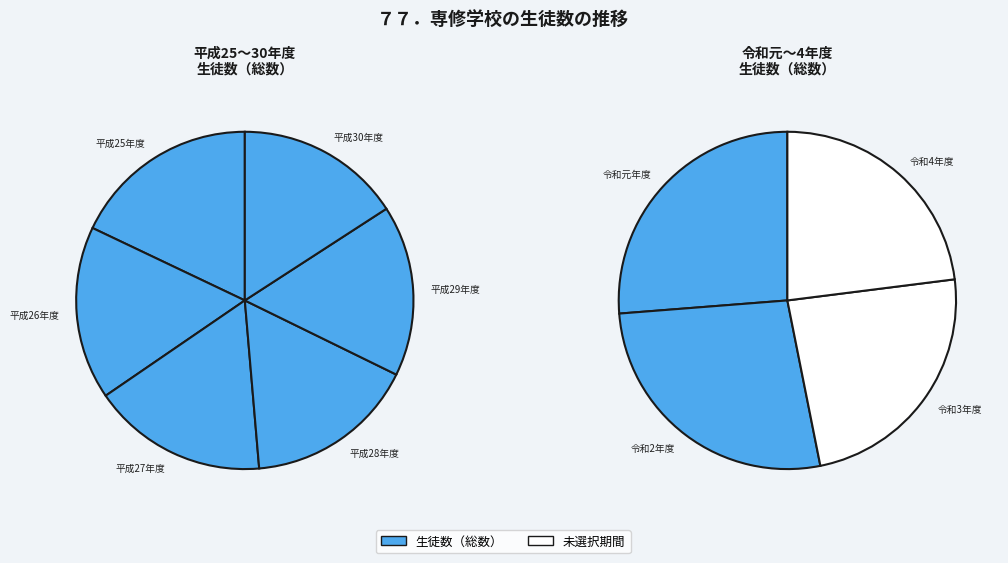

How much of the chart is everything except 令和3年度?

90.8%